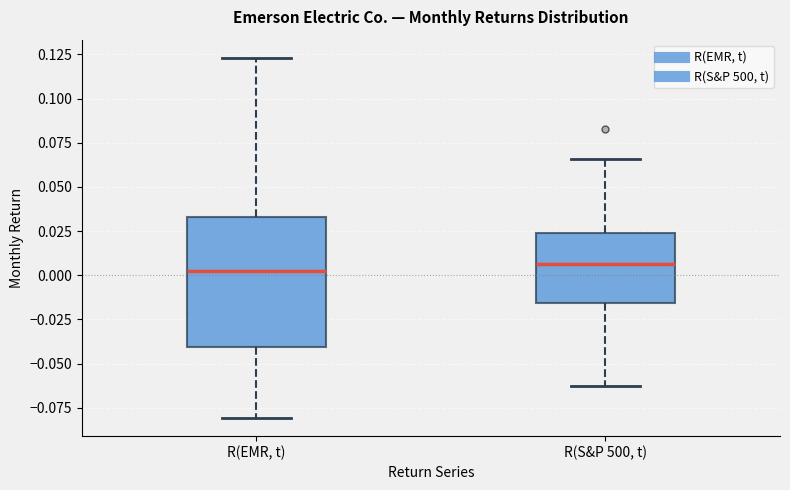

Where is the upper edge of the box for R(S&P 500, t) on the y-axis? The values are not printed on the chart, so give them approximately, as read against the axis.

0.025